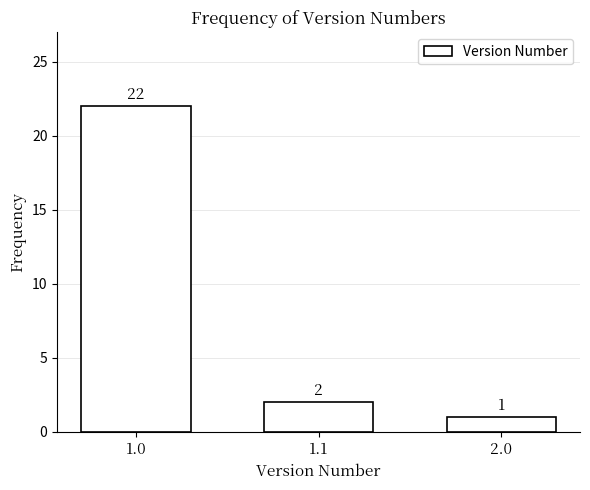

Reading right to left, what are all the values shown in this chart?

1	2	22